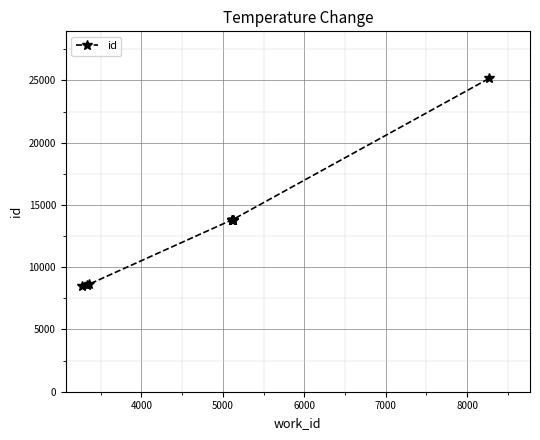

Is this an area chart (filled region under the line)?

No